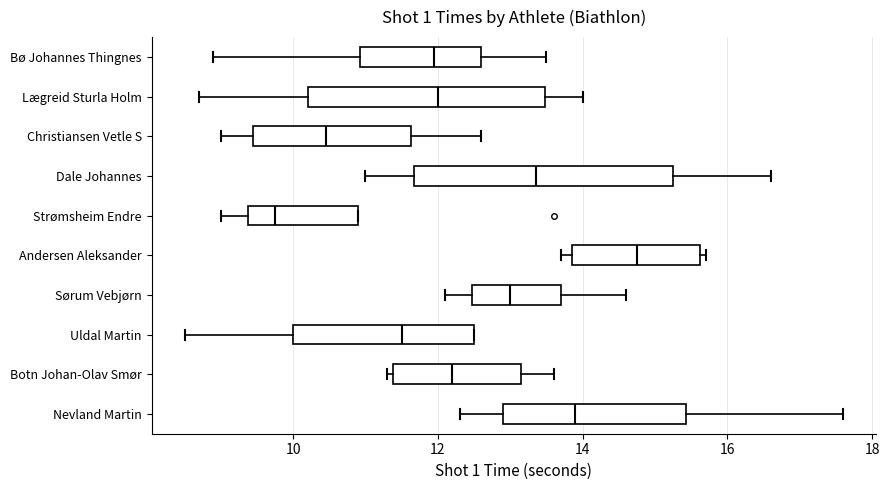

Which box has the furthest to the right median line?

Andersen Aleksander